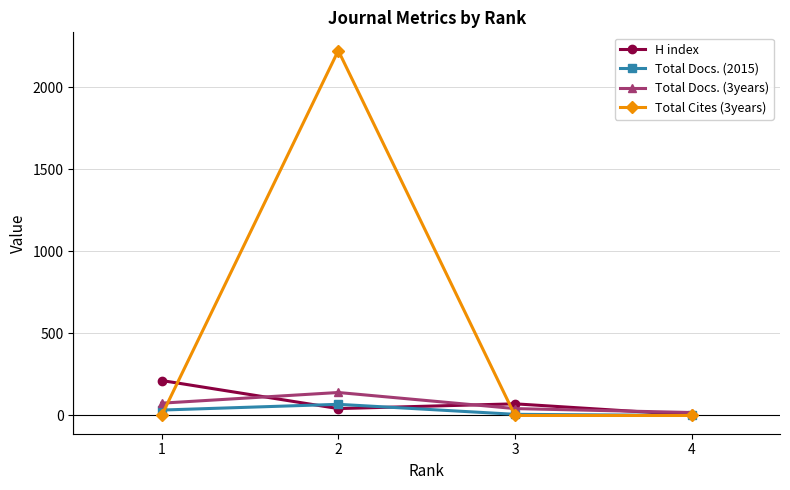

What is the spread (max minus min) of values at 2?

2181